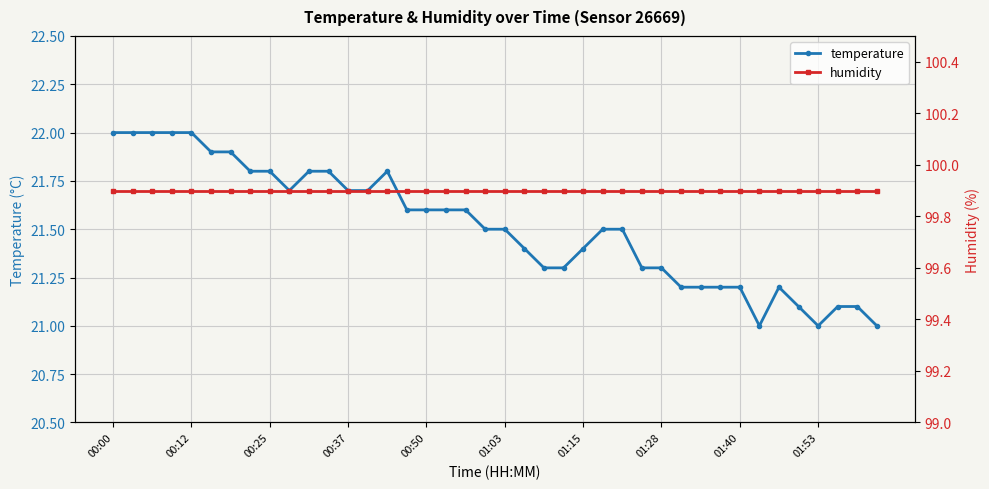

How many lines are shown in the chart?

2